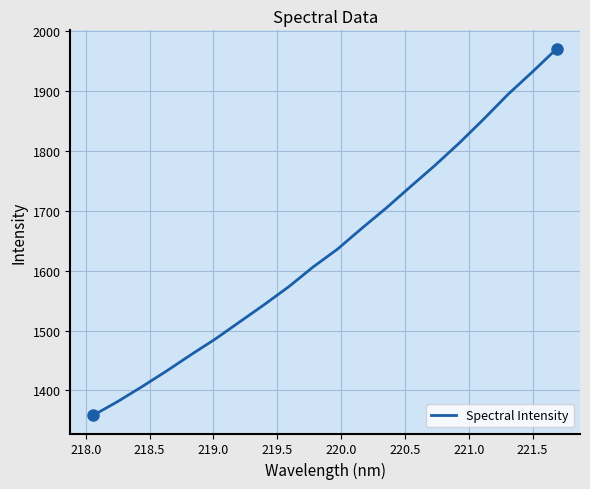

What is the maximum value shown in the chart?

1971.1